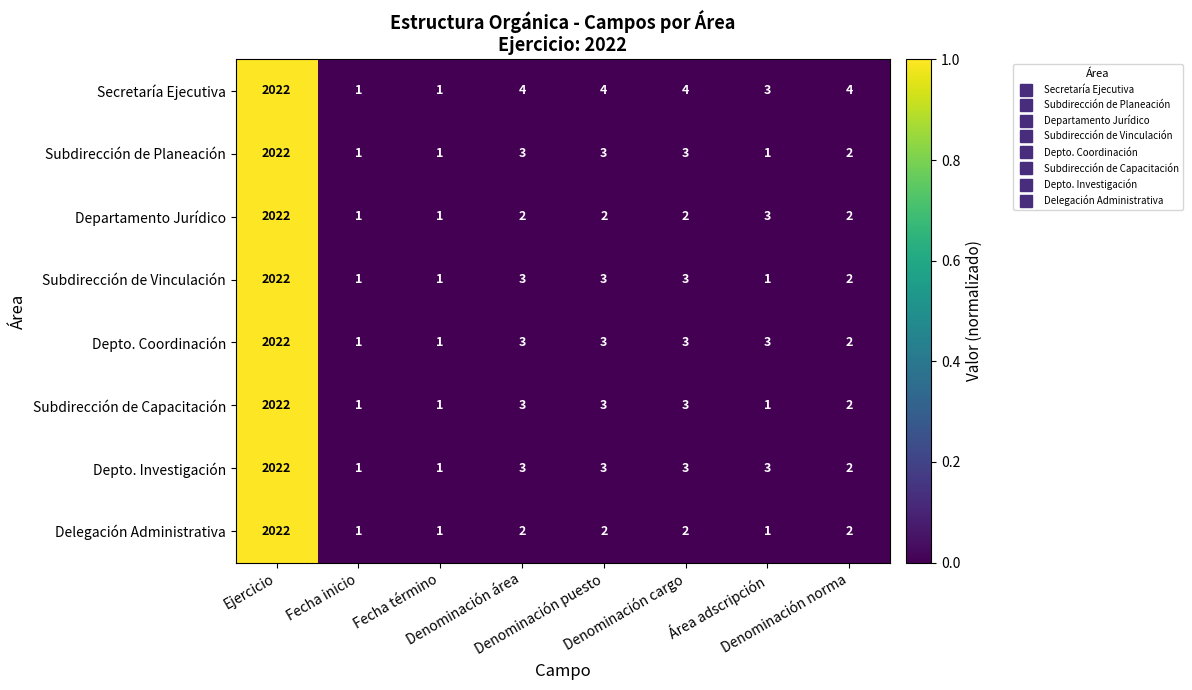

Which series has the largest total across all categories?

Secretaría Ejecutiva